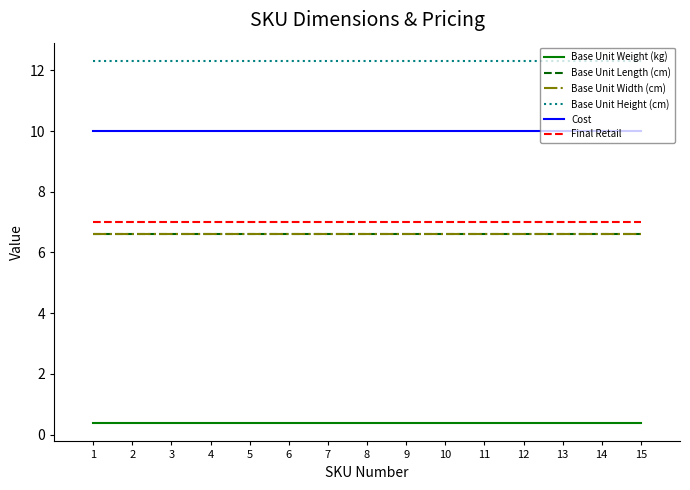

Does the chart have visible grid lines?

No